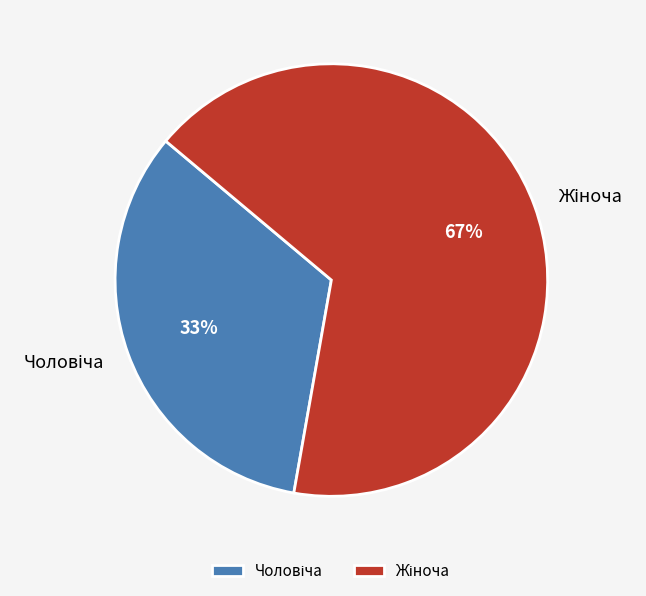

Does any single category account for the majority?

Yes